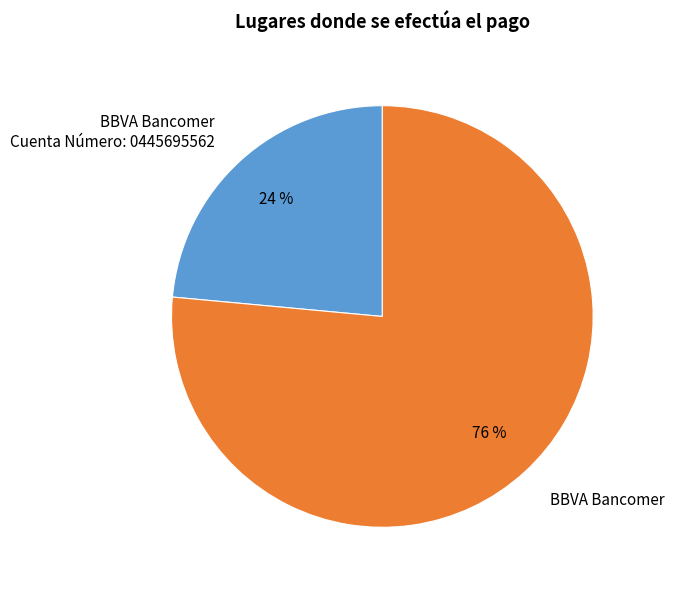

How many slices are in this pie chart?

2